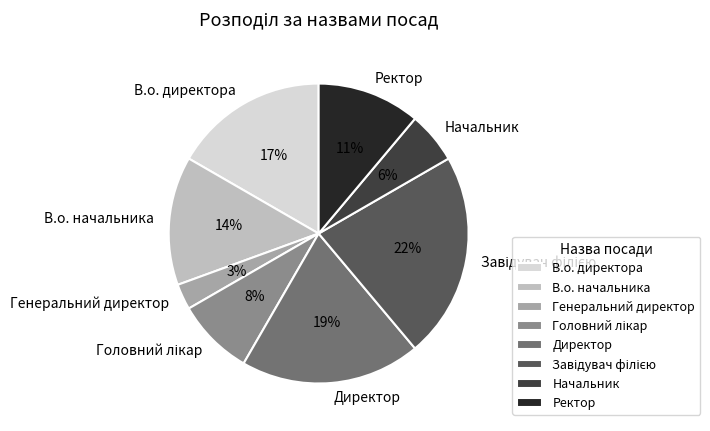

How many slices are in this pie chart?

8